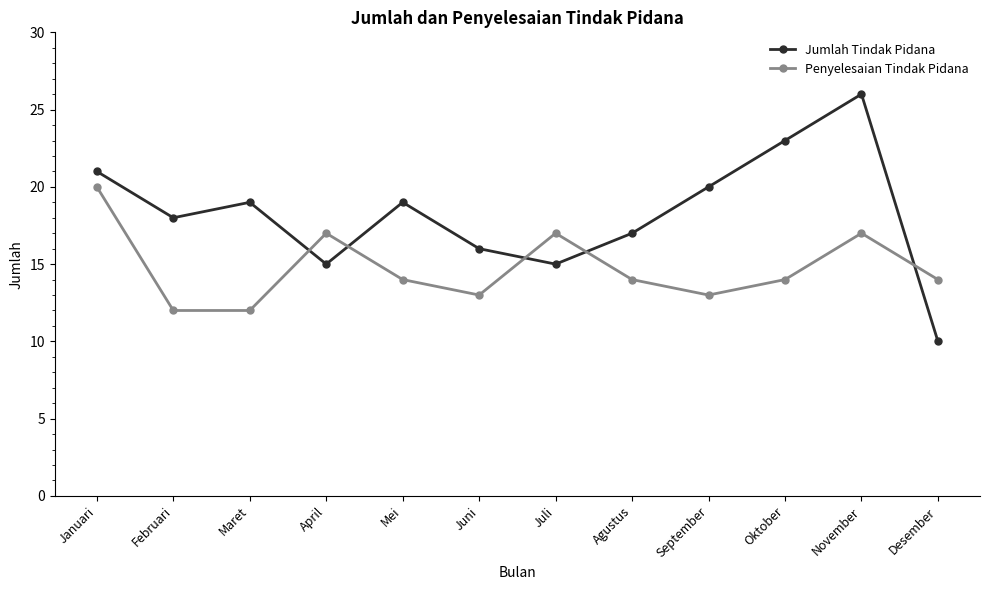

After their last crossing, which series has the higher values: Penyelesaian Tindak Pidana or Jumlah Tindak Pidana?

Penyelesaian Tindak Pidana